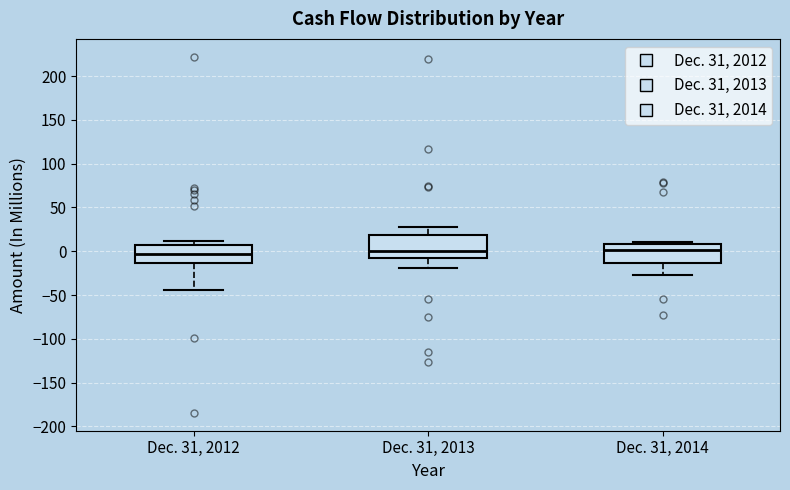

Reading left to right, transcribe this box plot: for each box, give where its median line is, the range the box spans, and where its two whiskers end, as read against the y-axis. The values are not printed on the chart, so give them approximately, as read against the axis.

Dec. 31, 2012: median -5, box -15 to 5, whiskers -45 to 10
Dec. 31, 2013: median 0, box -10 to 20, whiskers -20 to 25
Dec. 31, 2014: median 0, box -15 to 10, whiskers -25 to 10 (just above the box's upper edge)